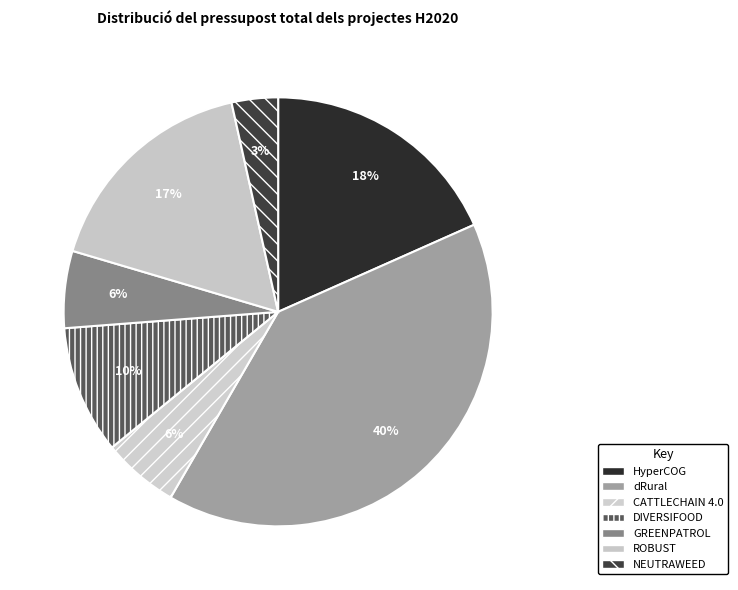

What is the ratio of the value at NEUTRAWEED to the value at dRural?

0.1